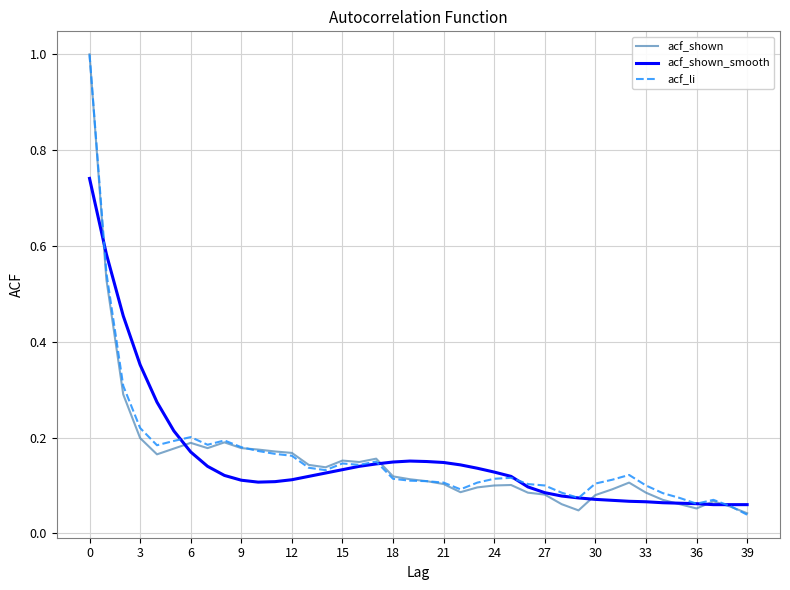

What is the greatest value displayed?

1.0